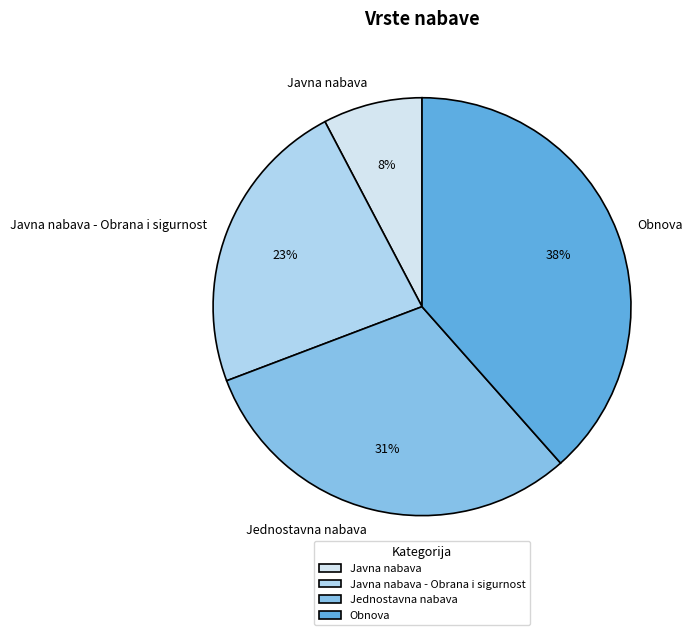

What percentage is the Jednostavna nabava slice, to the nearest percent?

31%